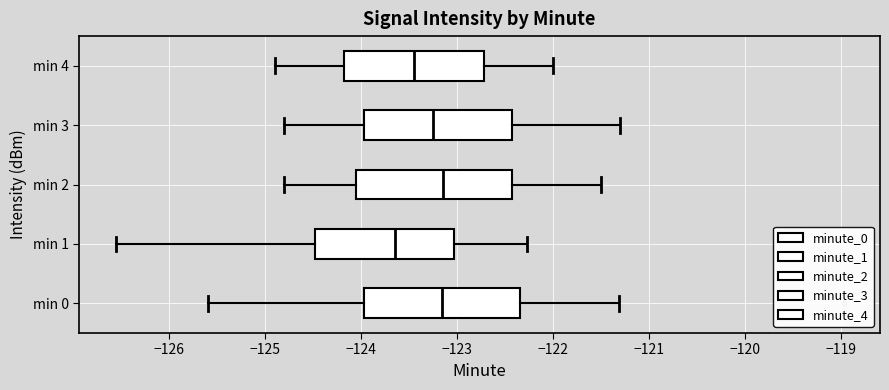

Reading bottom to top, read every box against the x-axis: the position of its median line, the range the box covers, and the ends of its whiskers. The values are not printed on the chart, so give them approximately, as read against the axis.

min 0: median -123.2, box -124.0 to -122.4, whiskers -125.6 to -121.3
min 1: median -123.6, box -124.5 to -123.0, whiskers -126.6 to -122.3
min 2: median -123.1, box -124.0 to -122.4, whiskers -124.8 to -121.5
min 3: median -123.2, box -124.0 to -122.4, whiskers -124.8 to -121.3
min 4: median -123.4, box -124.2 to -122.7, whiskers -124.9 to -122.0